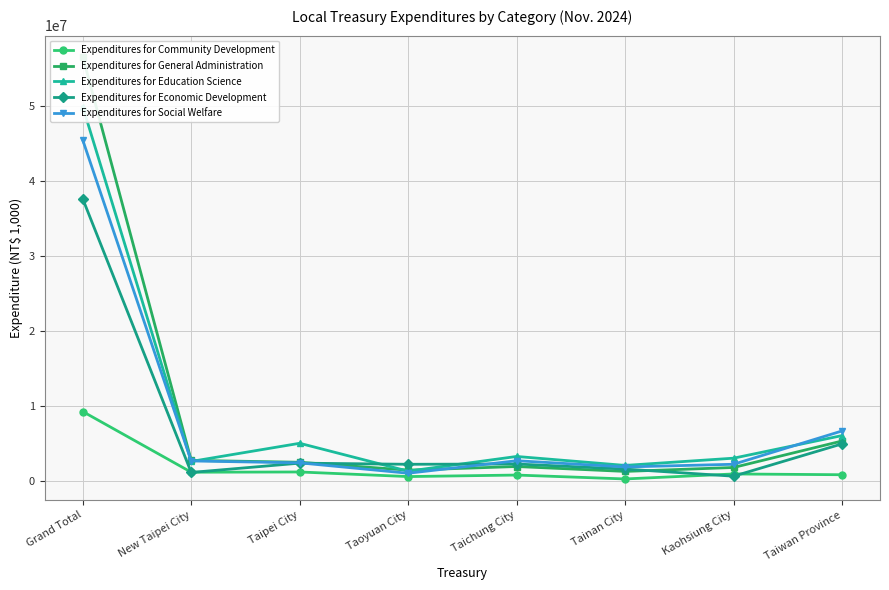

What is the label of the 5th point from the right?

Taoyuan City